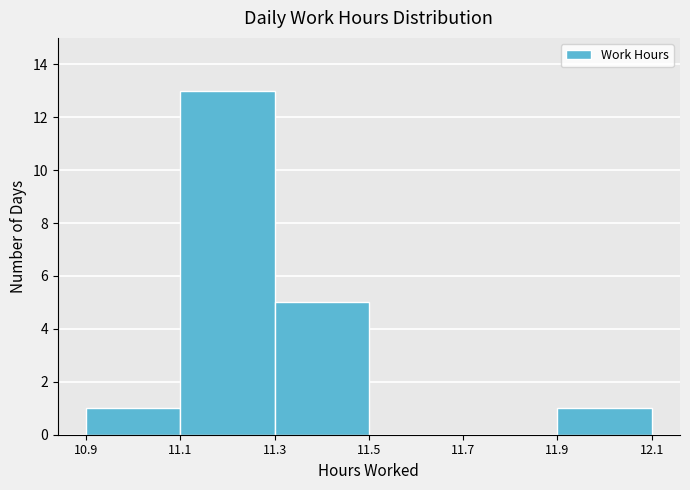

Reading left to right, list every bar in this chart as the range it spans on the x-axis followed by its height. The values are not printed on the chart, so give them approximately, as read against the axis.

10.9 to 11.1: 1
11.1 to 11.3: 13
11.3 to 11.5: 5
11.5 to 11.7: 0
11.7 to 11.9: 0
11.9 to 12.1: 1